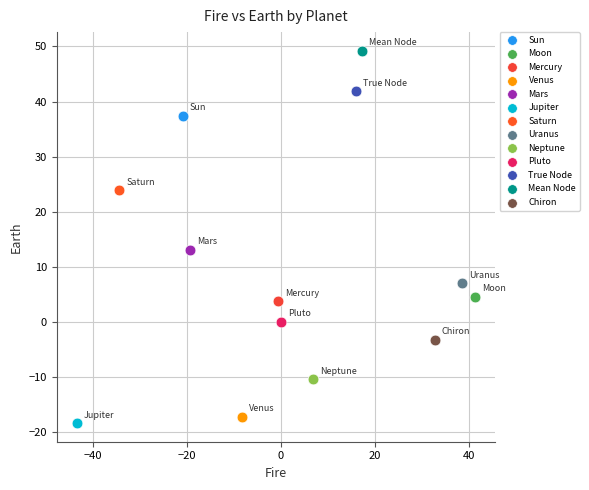

Which series contains the highest Y value?

Mean Node